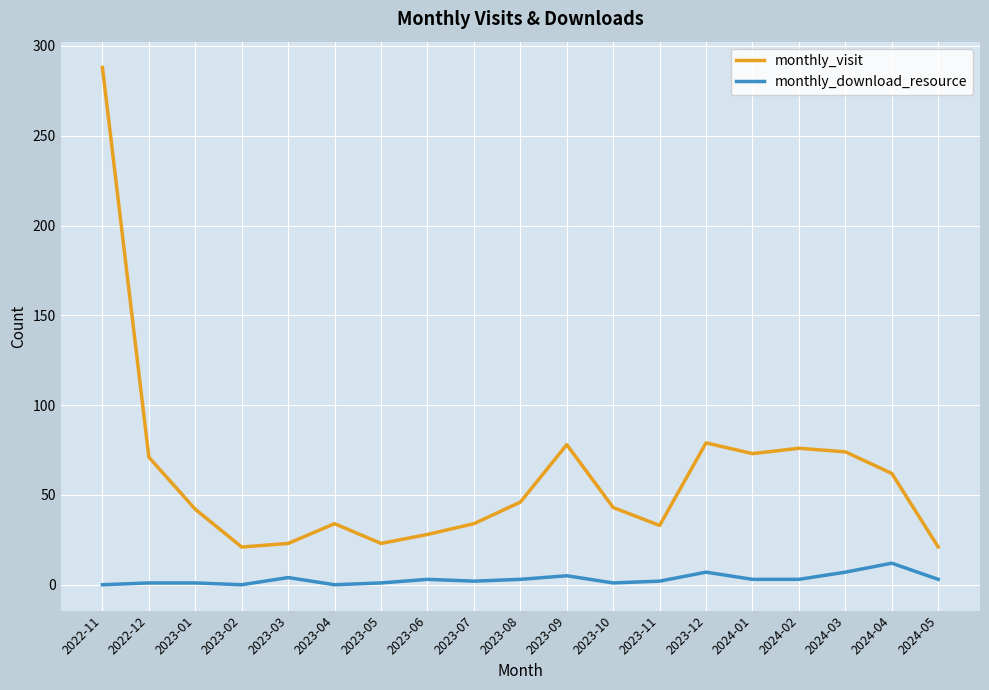

Which series has the widest spread of values?

monthly_visit